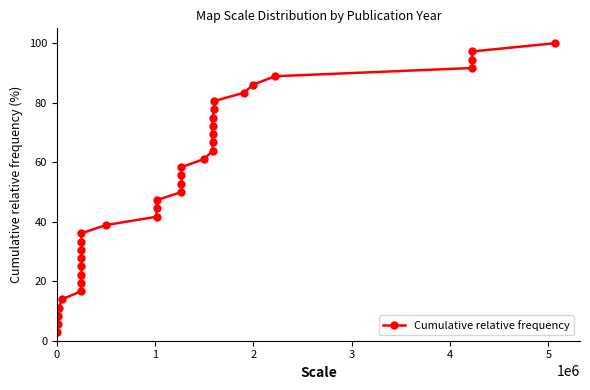

True or false: the data has more than 1 interior local peaks.

False